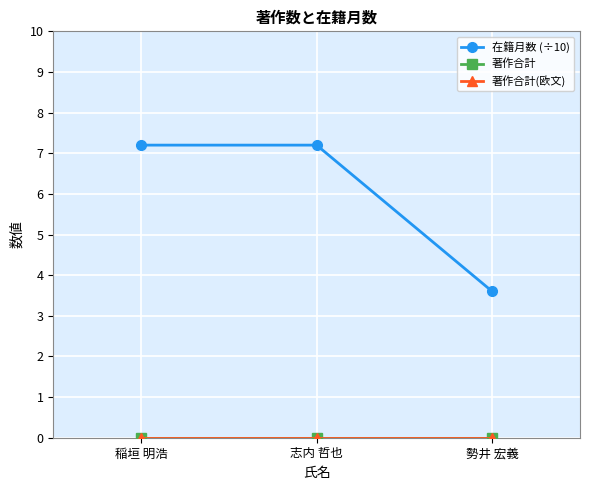

Does the chart have visible grid lines?

Yes